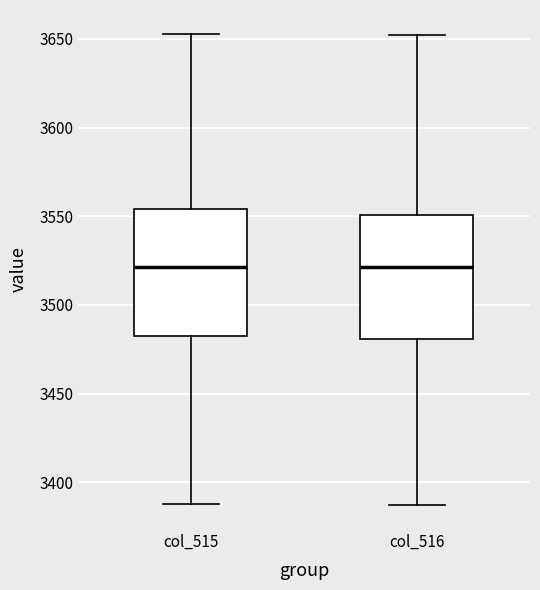

Where is the upper edge of the box for col_516 on the y-axis? The values are not printed on the chart, so give them approximately, as read against the axis.

3550